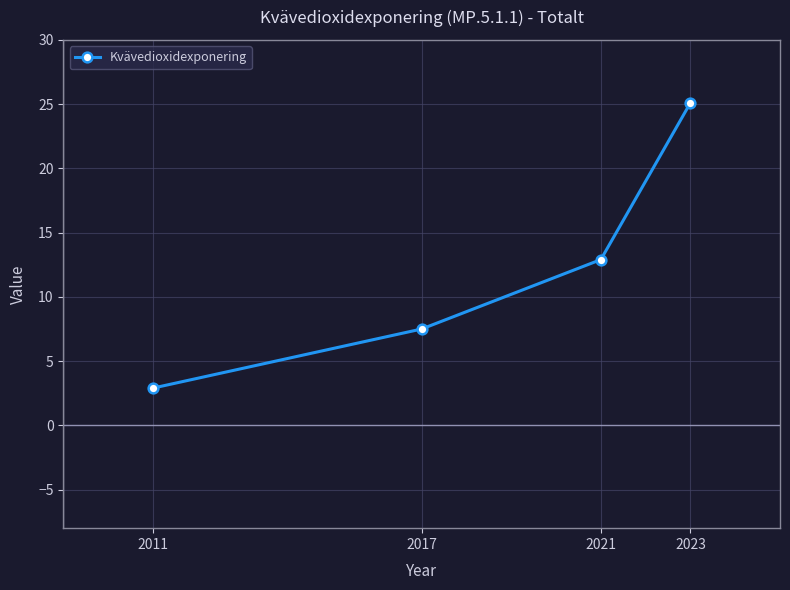

What is the sum of the values at 2011 and 2021?

15.8